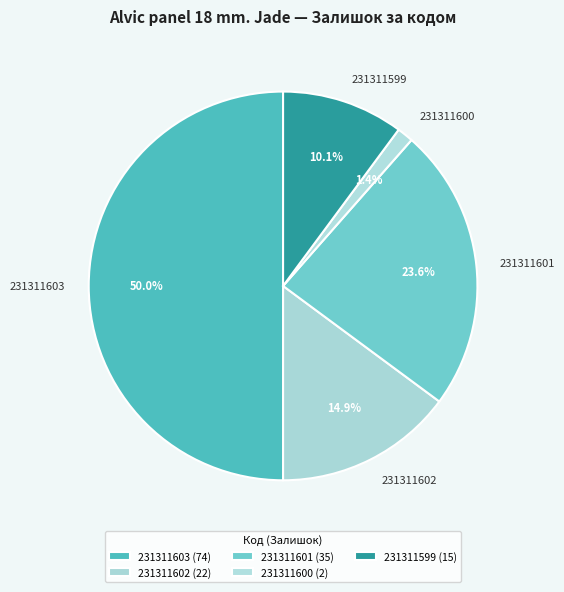

Count the number of slices in the pie.

5